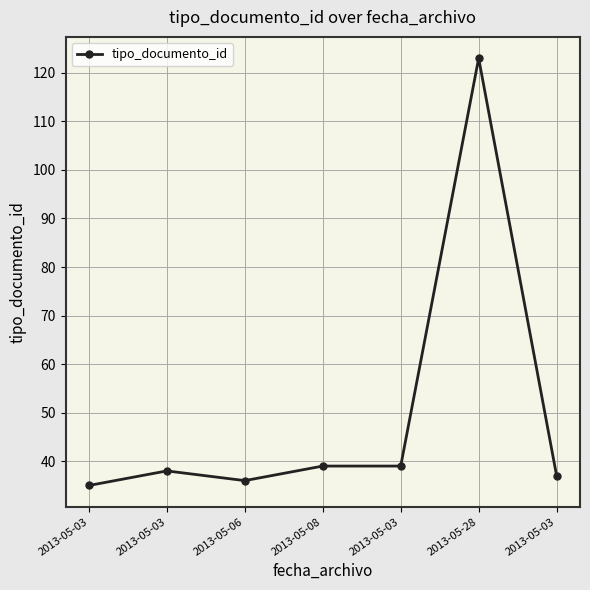

How many distinct data groups are displayed?

1